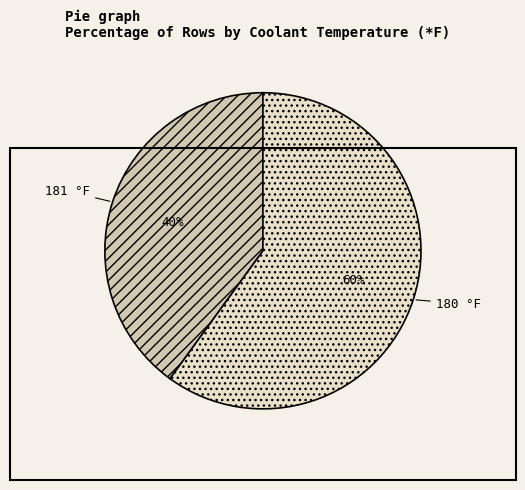

To the nearest percent, what percentage of the pie is 180 °F?

60%